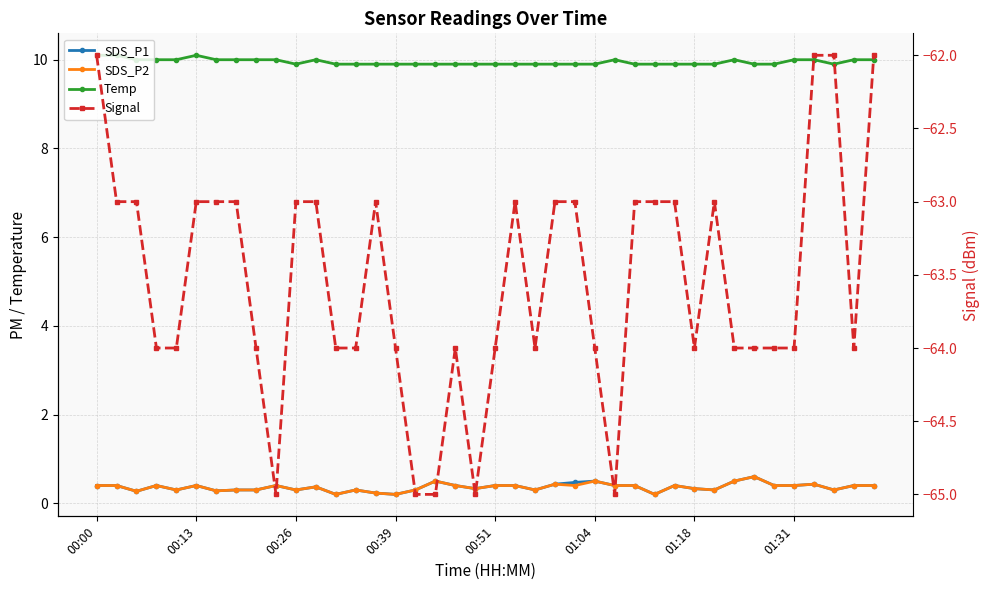

Is the value of SDS_P1 at 34 greater than the value of Temp at 00:13?

No